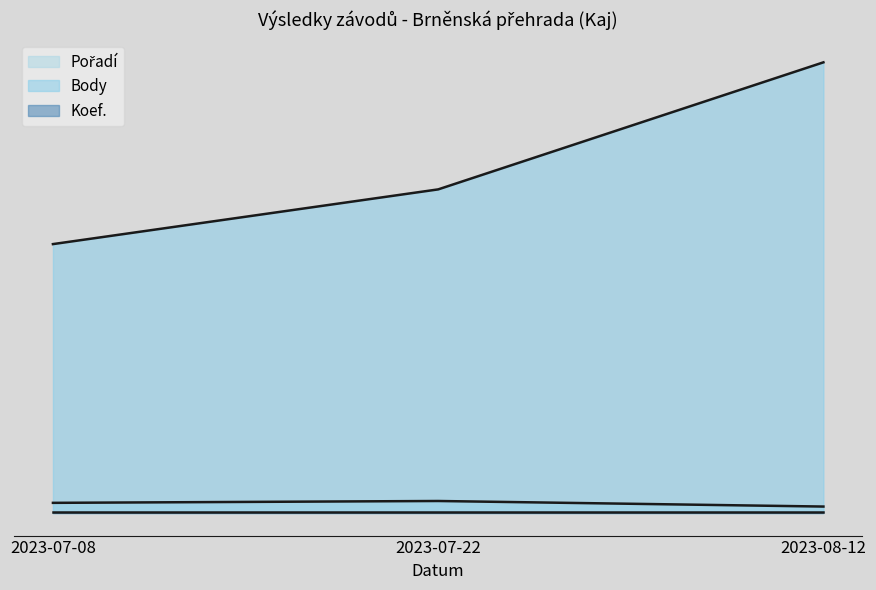

What is the sum of the Body values at 2023-07-08 and 2023-07-22?

639